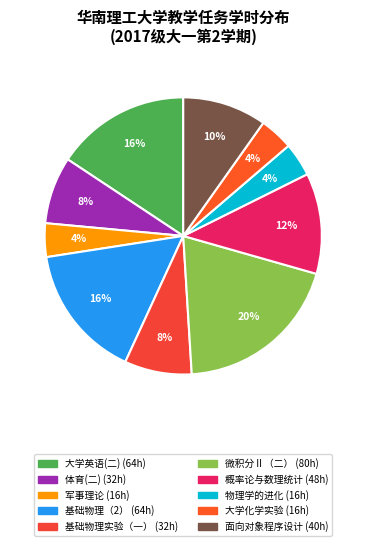

Is it true that 大学化学实验 is 4% of the pie?

True